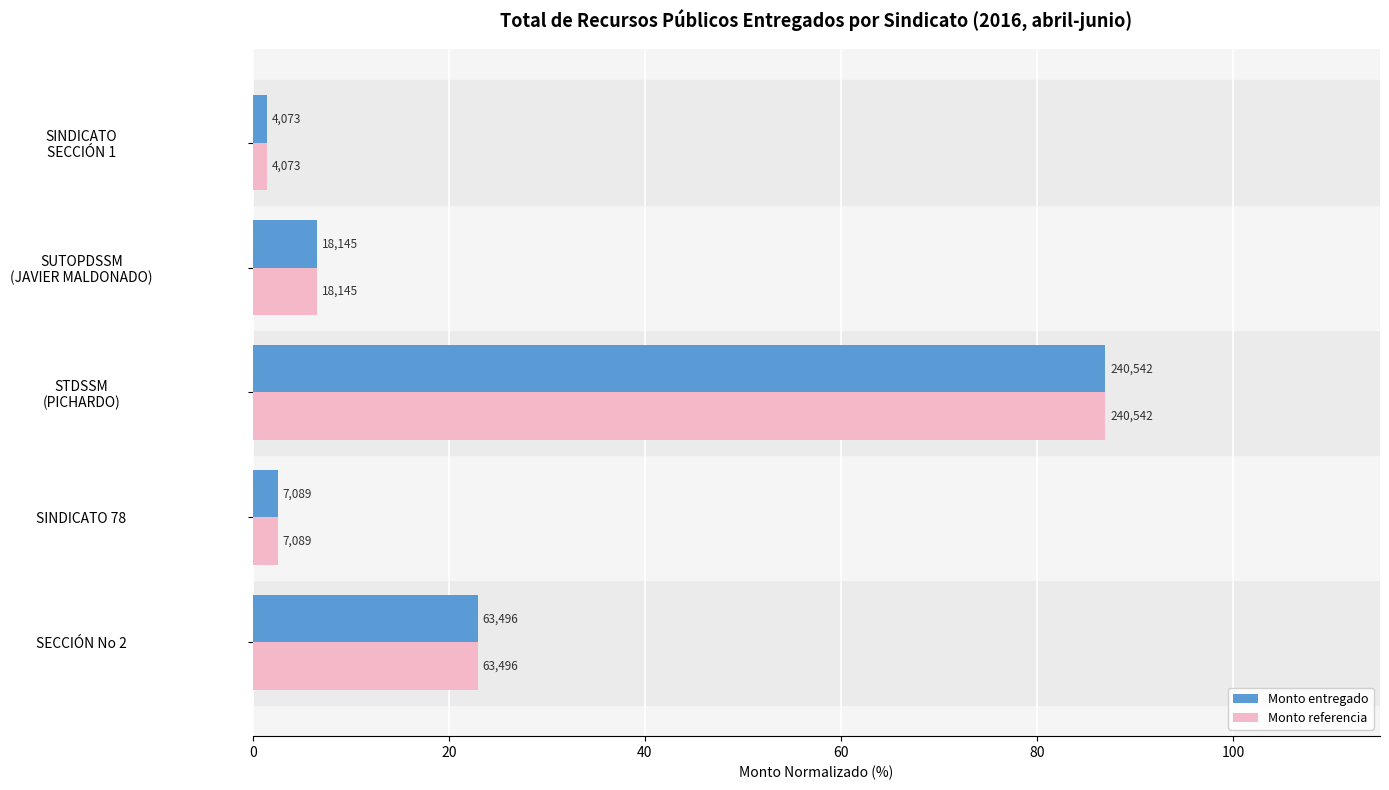

What are all the series names shown in the legend?

Monto entregado, Monto referencia